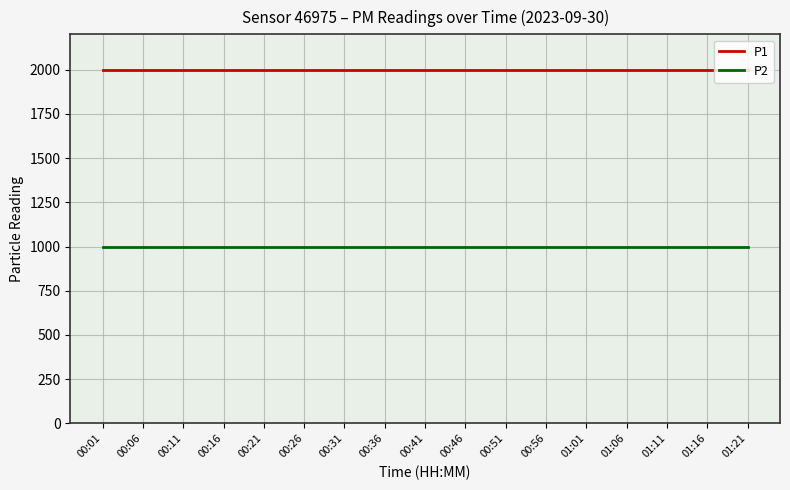

Rank the series at 00:06 from highest to lowest value.

P1, P2